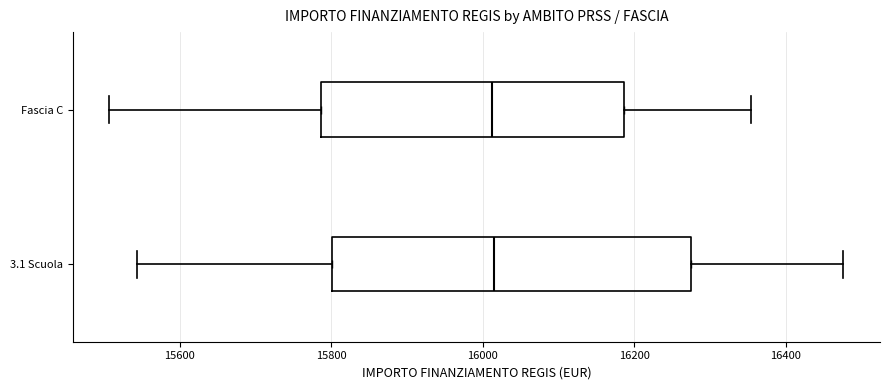

Reading bottom to top, transcribe this box plot: for each box, give where its median line is, the range the box spans, and where its two whiskers end, as read against the x-axis. The values are not printed on the chart, so give them approximately, as read against the axis.

3.1 Scuola: median 16020, box 15800 to 16280, whiskers 15540 to 16480
Fascia C: median 16020, box 15780 to 16180, whiskers 15500 to 16360